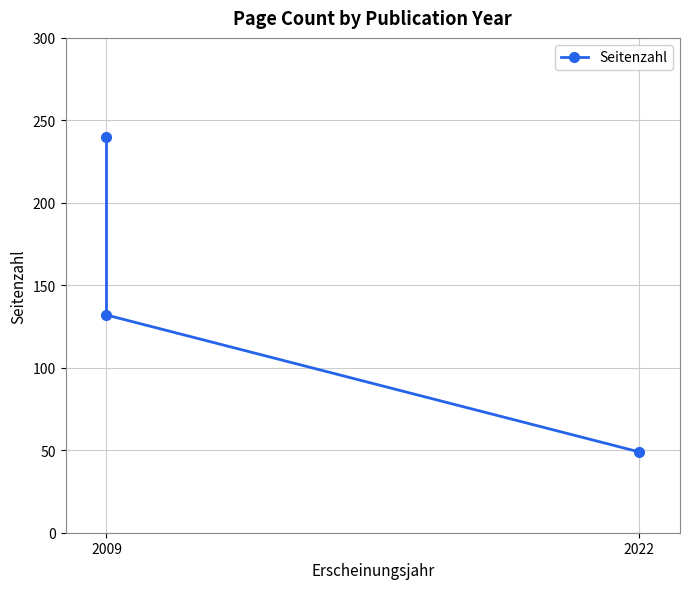

What is the average value?

140